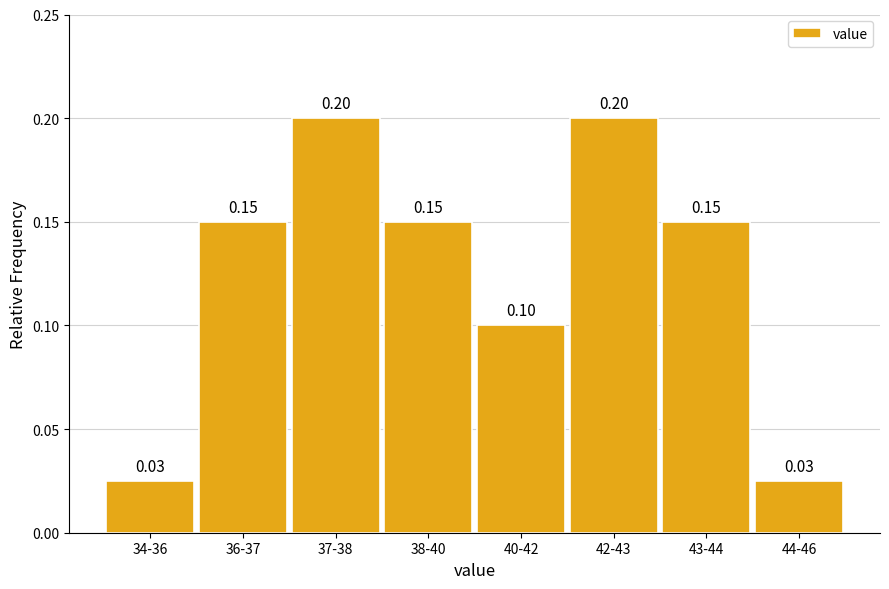

What is the sum of all values?

1.0